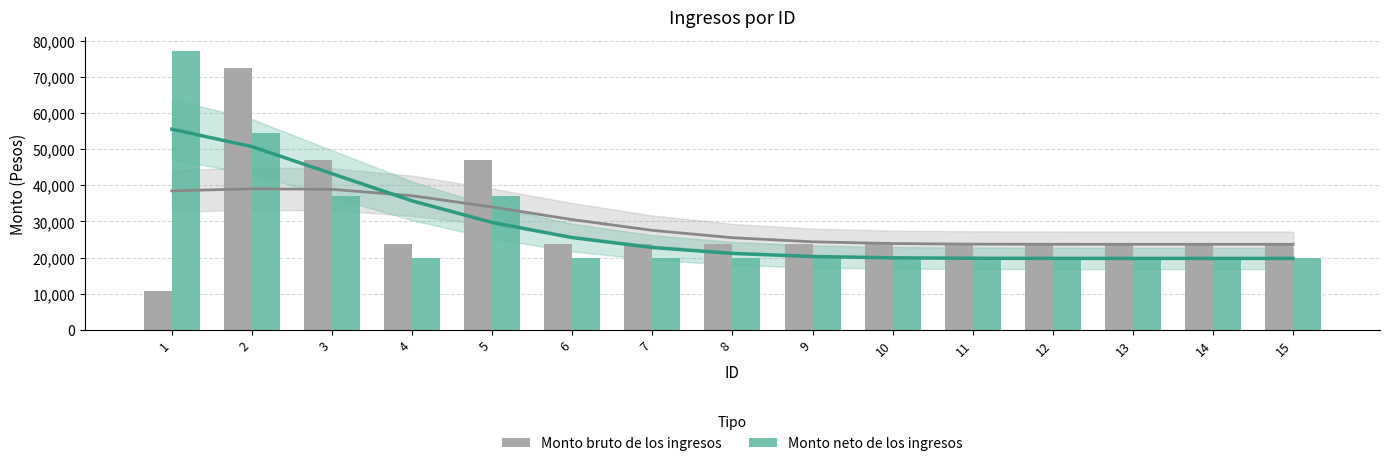

Where is Monto bruto de los ingresos nearest to the value 41534?

3